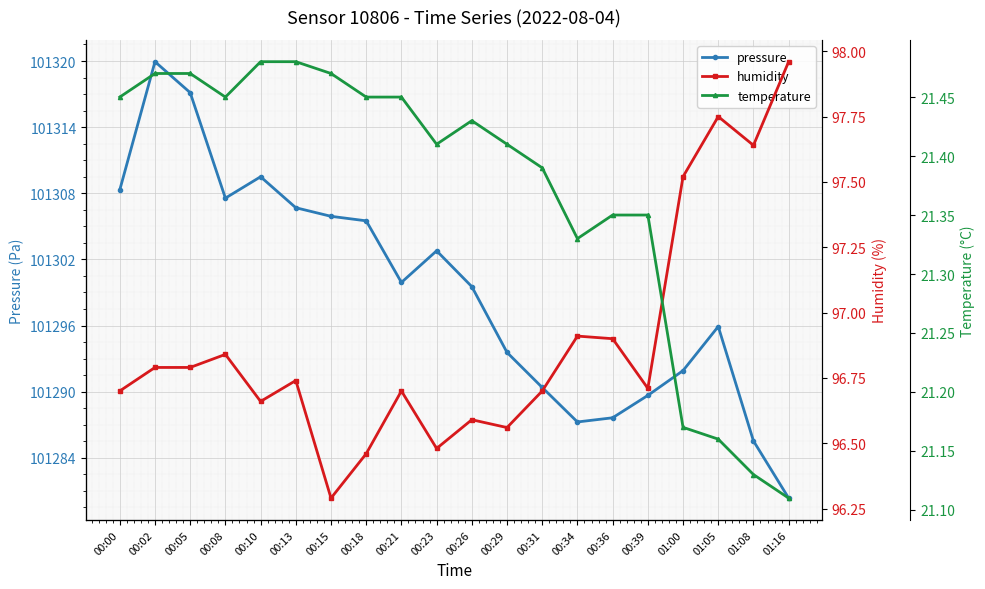

Which label corresponds to the largest value in the chart?

00:02